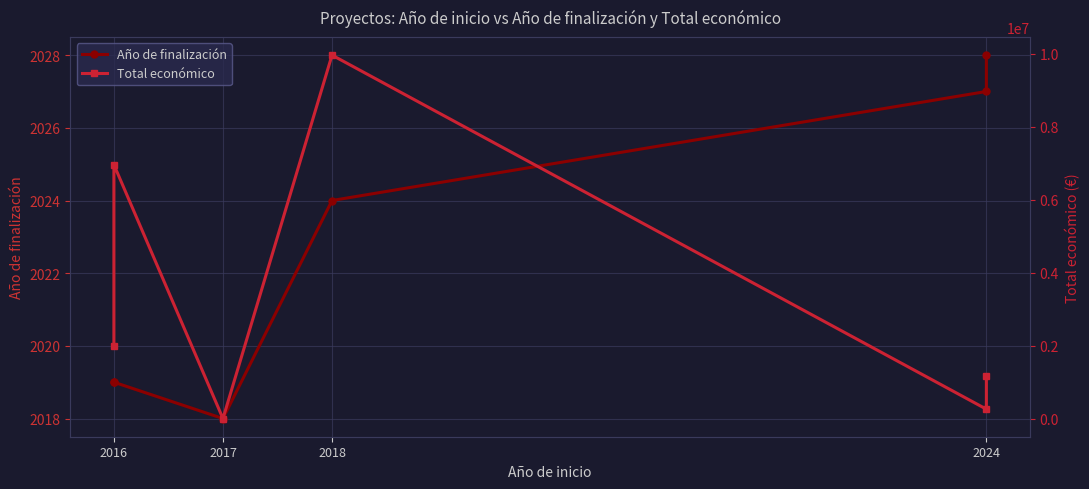

Reading left to right, transcribe all the data shown in this chart.

Año de finalización: 2019	2019	2018	2024	2027	2028
Total económico: 1992920	6960293	0	9963866	257235	1159200